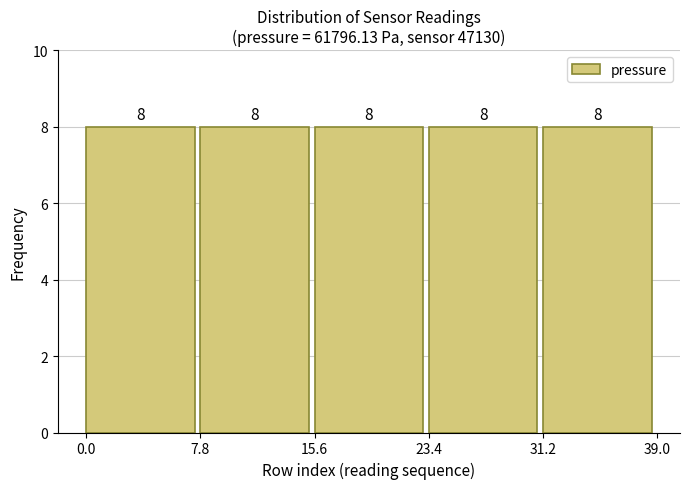

What is the height of the bar covering 31.2 to 39.0 on the x-axis?

8